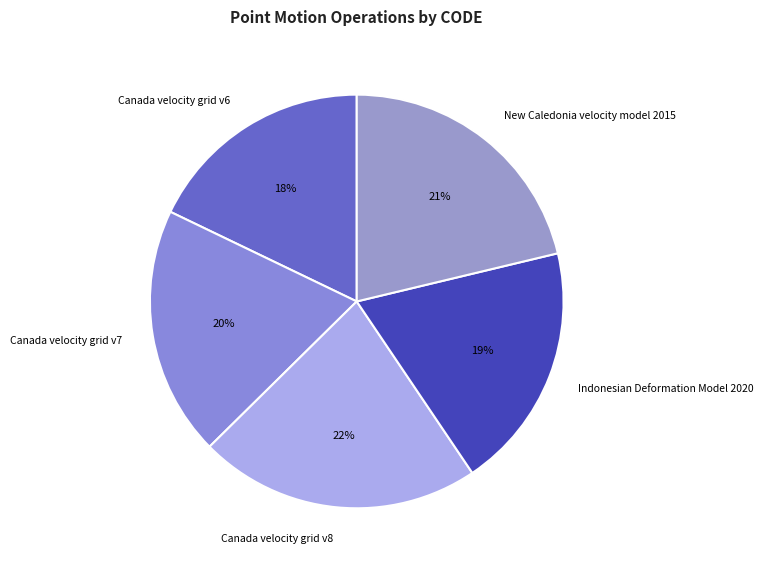

Combined, do Canada velocity grid v8 and Canada velocity grid v6 account for over 50%?

No